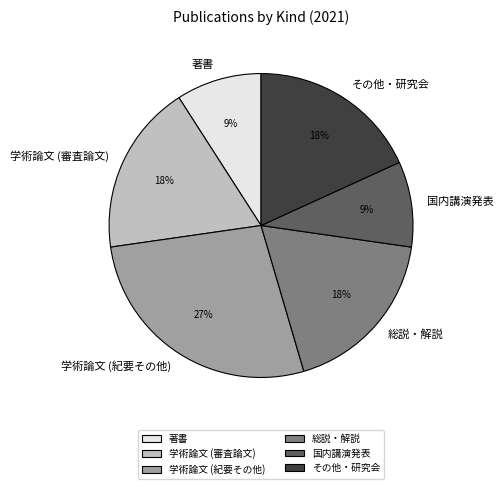

Between その他・研究会 and 学術論文 (紀要その他), which is larger?

学術論文 (紀要その他)